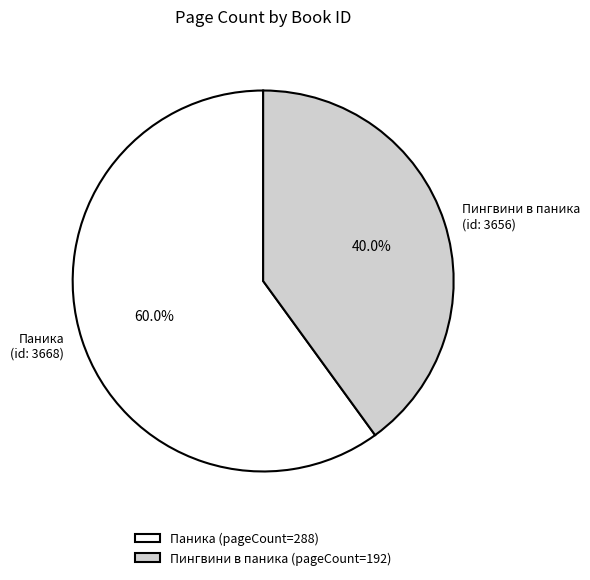

How many slices are in this pie chart?

2